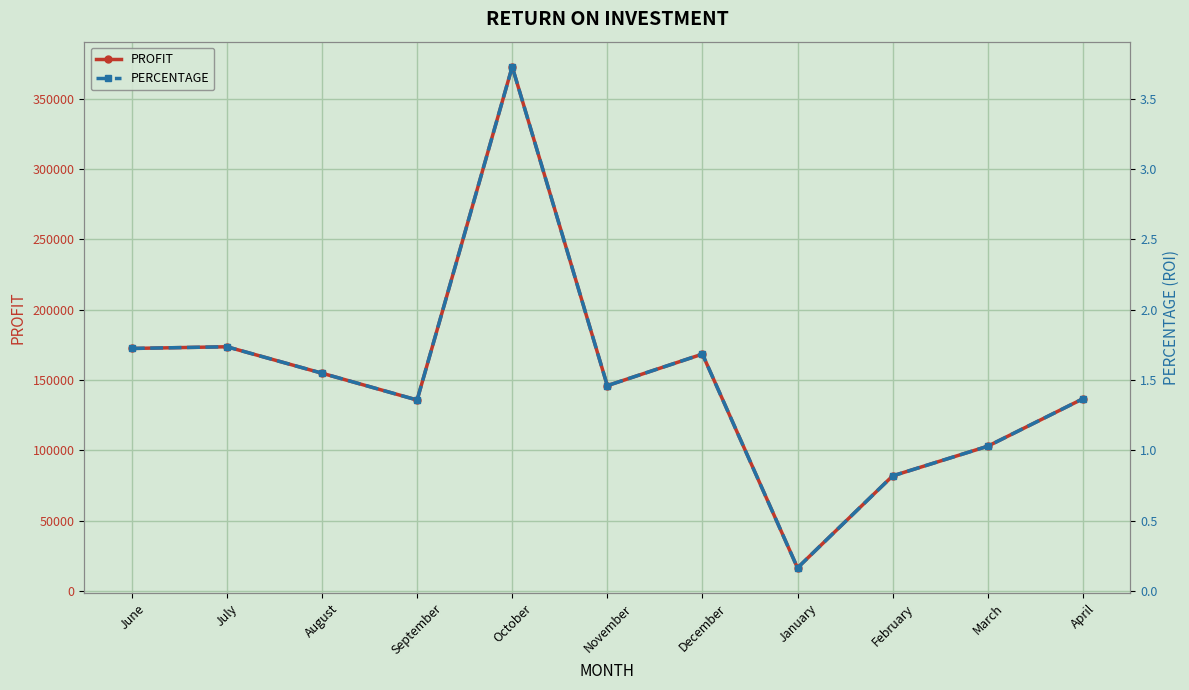

Which series has the largest range (max minus min)?

PROFIT